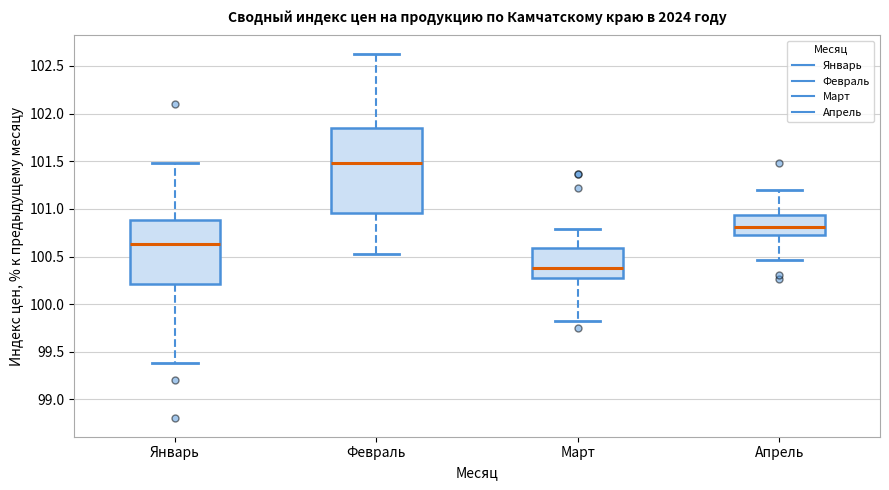

Reading left to right, transcribe this box plot: for each box, give where its median line is, the range the box spans, and where its two whiskers end, as read against the y-axis. The values are not printed on the chart, so give them approximately, as read against the axis.

Январь: median 100.65, box 100.20 to 100.90, whiskers 99.40 to 101.50
Февраль: median 101.50, box 100.95 to 101.85, whiskers 100.50 to 102.65
Март: median 100.40, box 100.30 to 100.60, whiskers 99.80 to 100.80
Апрель: median 100.80, box 100.75 to 100.95, whiskers 100.45 to 101.20